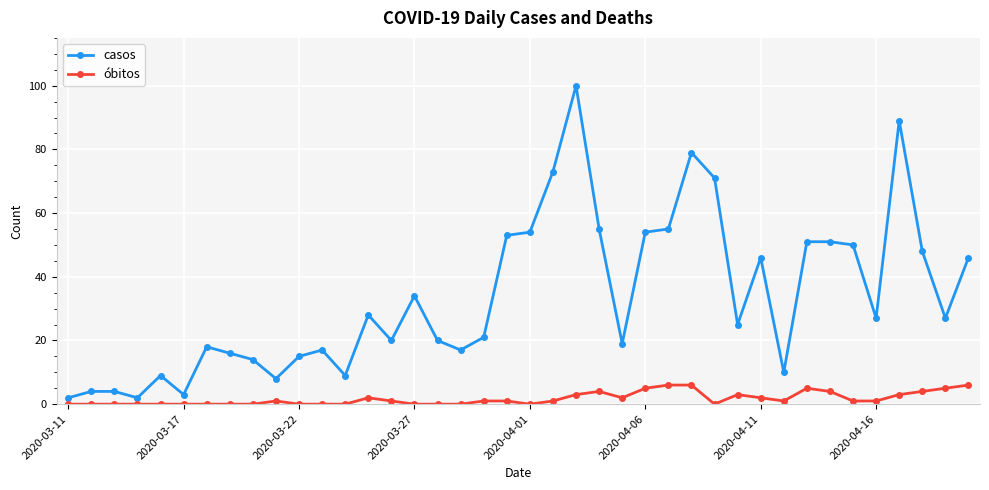

What are all the series names shown in the legend?

casos, óbitos